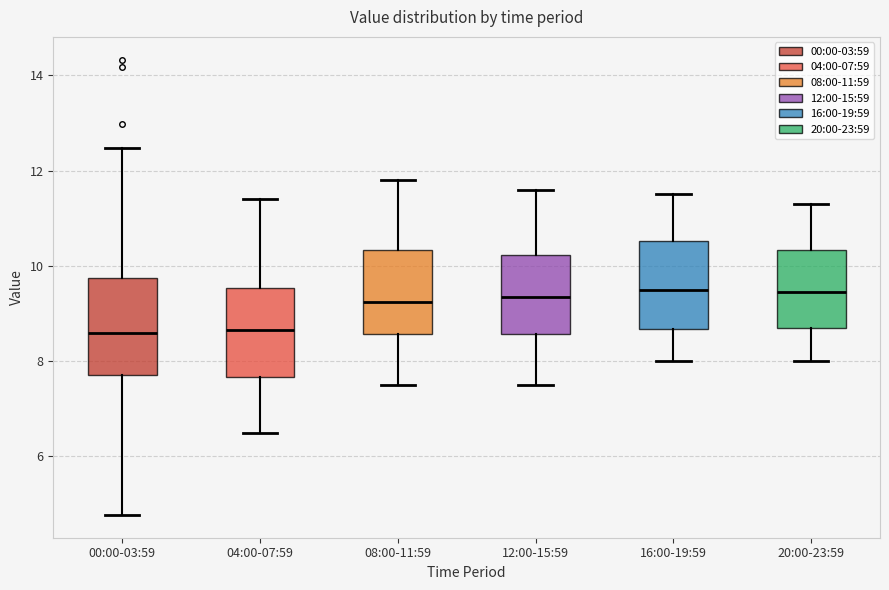

Reading left to right, read every box against the y-axis: the position of its median line, the range the box covers, and the ends of its whiskers. The values are not printed on the chart, so give them approximately, as read against the axis.

00:00-03:59: median 8.6, box 7.8 to 9.8, whiskers 4.8 to 12.4
04:00-07:59: median 8.6, box 7.6 to 9.6, whiskers 6.6 to 11.4
08:00-11:59: median 9.2, box 8.6 to 10.4, whiskers 7.6 to 11.8
12:00-15:59: median 9.4, box 8.6 to 10.2, whiskers 7.6 to 11.6
16:00-19:59: median 9.6, box 8.6 to 10.6, whiskers 8.0 to 11.6
20:00-23:59: median 9.4, box 8.8 to 10.4, whiskers 8.0 to 11.4